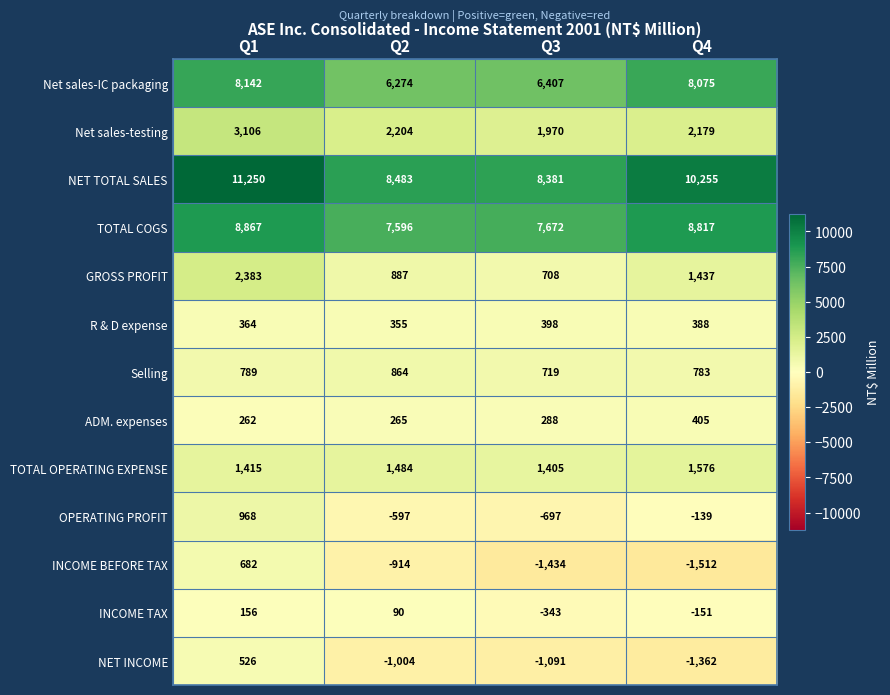

List the series in order of their peak value, lowest first.

INCOME TAX, R & D expense, ADM. expenses, NET INCOME, INCOME BEFORE TAX, Selling, OPERATING PROFIT, TOTAL OPERATING EXPENSE, GROSS PROFIT, Net sales-testing, Net sales-IC packaging, TOTAL COGS, NET TOTAL SALES